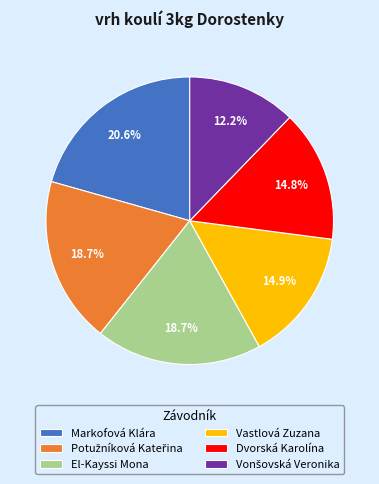

How many segments does this pie chart have?

6